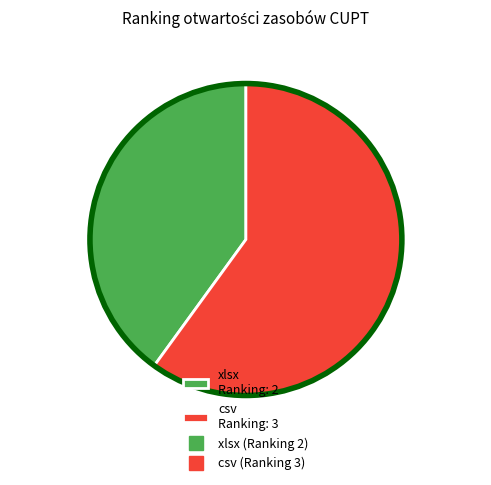

Is it true that xlsx Ranking: 2 is 40% of the pie?

True